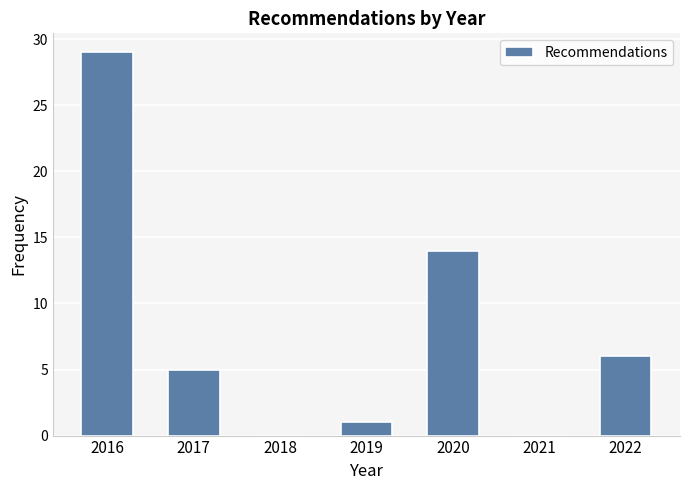

Reading left to right, transcribe all the data shown in this chart.

2016=29	2017=5	2018=0	2019=1	2020=14	2021=0	2022=6